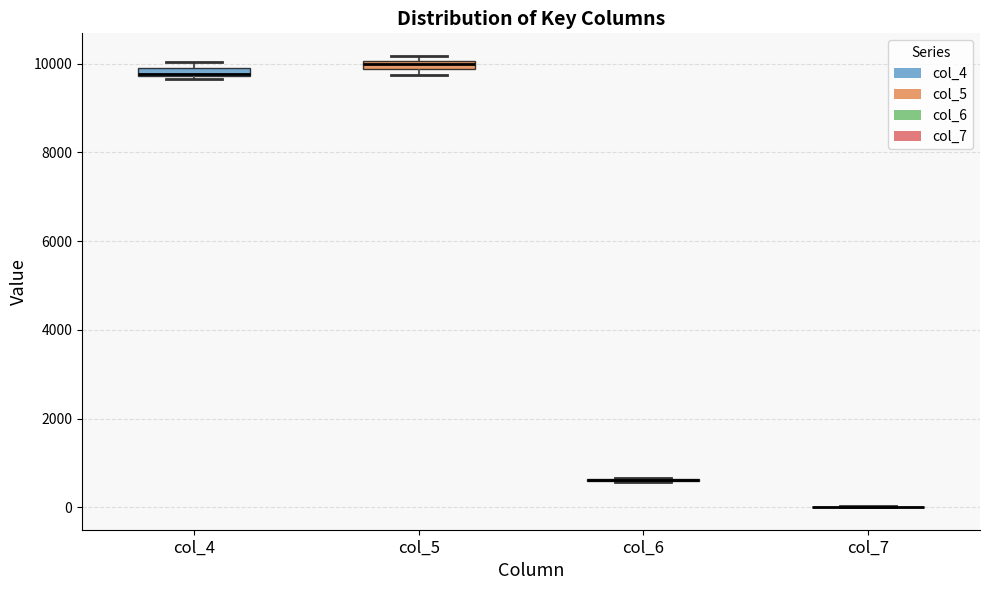

Where is the lower edge of the box for col_5 on the y-axis? The values are not printed on the chart, so give them approximately, as read against the axis.

9800